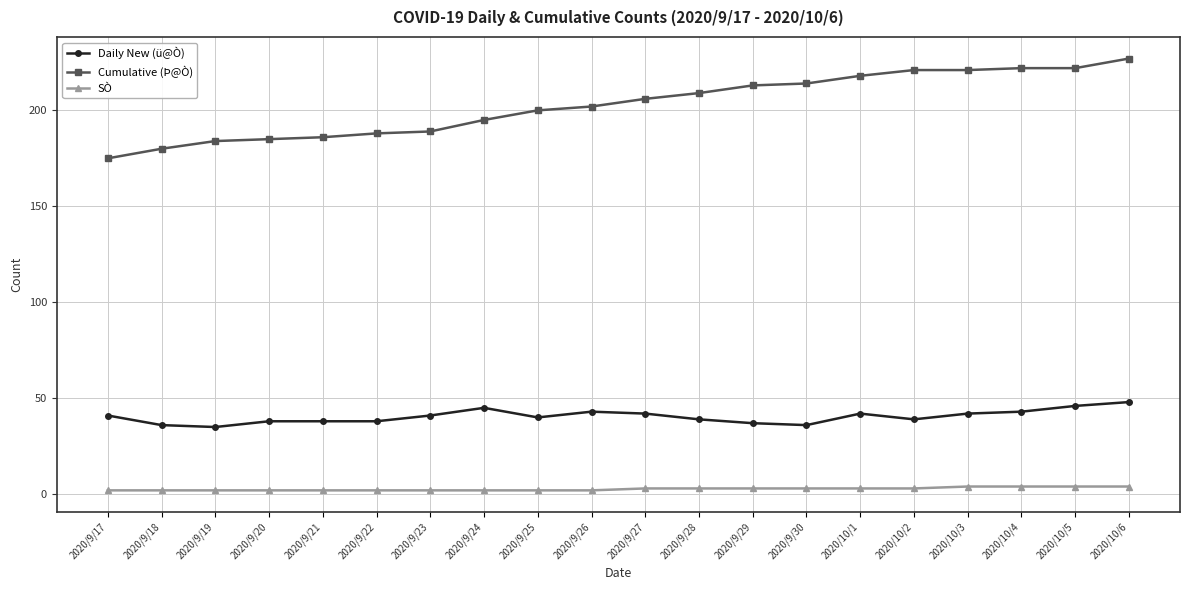

Which category has the highest value across all series?

2020/10/6